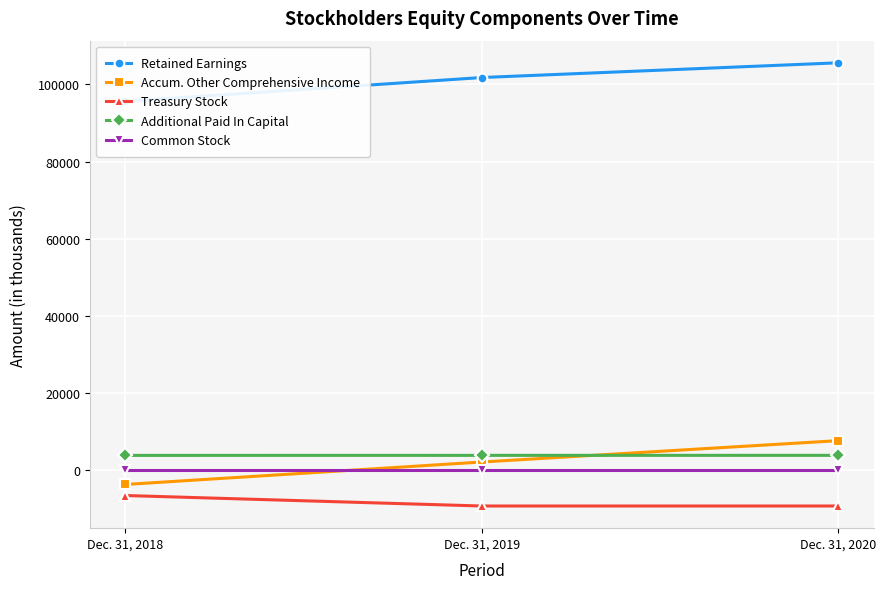

Does the chart display data point markers on the line(s)?

Yes